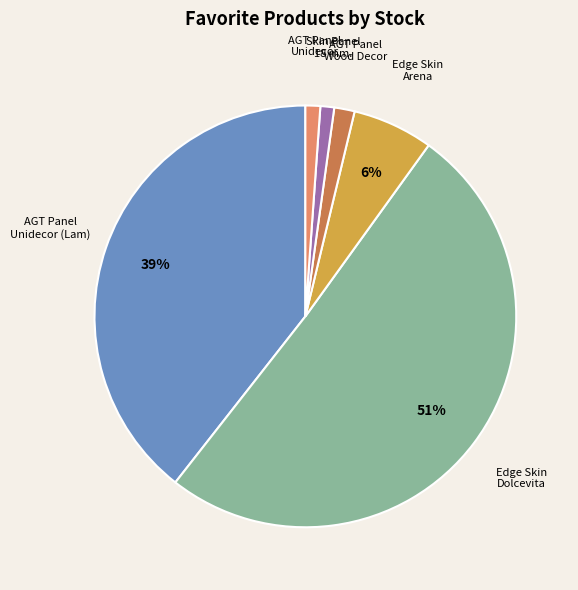

To the nearest percent, what is the average slice percentage?

17%